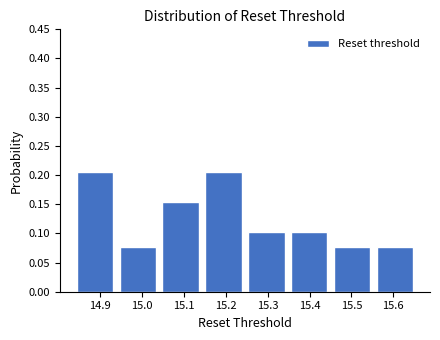

Reading left to right, transcribe this chart: for each bar, give the range it covers on the x-axis and its height. Neither the bar edges nor the heights are printed on the chart, so give them approximately, as read against the axes.

14.84 to 14.94: 0.205
14.94 to 15.04: 0.075
15.04 to 15.14: 0.155
15.14 to 15.25: 0.205
15.25 to 15.35: 0.105
15.35 to 15.45: 0.105
15.45 to 15.55: 0.075
15.55 to 15.66: 0.075